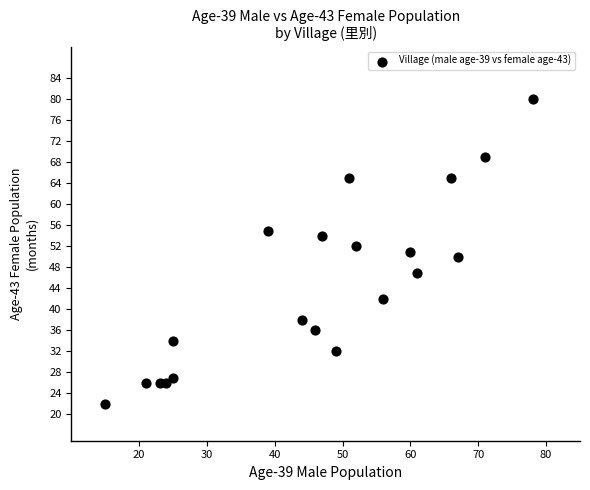

What is the range of Y values (max minus min)?

58